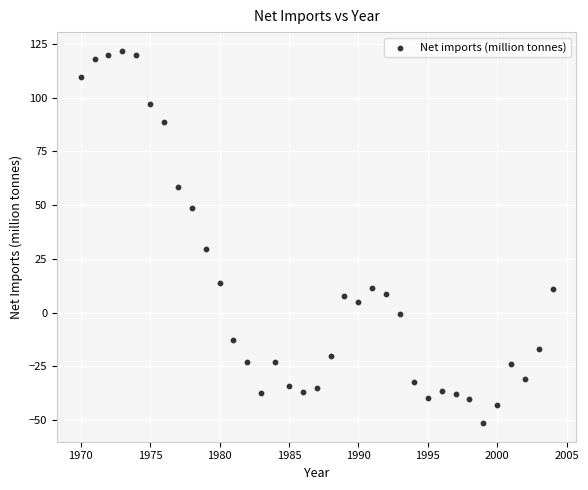

What Y value in the scatter plot is closest to 35?

29.8